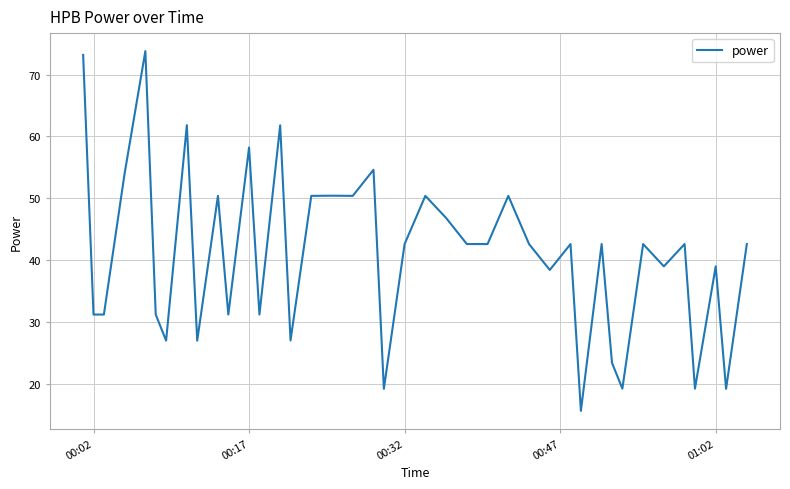

How many lines are shown in the chart?

1